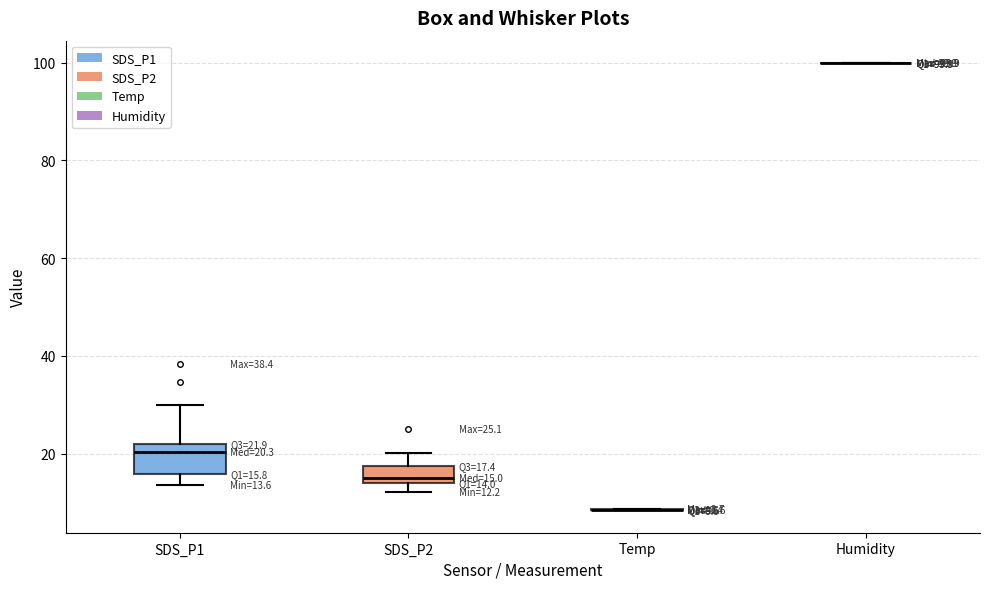

Comparing the boxes themselves (not the whiskers), which one is the tallest?

SDS_P1